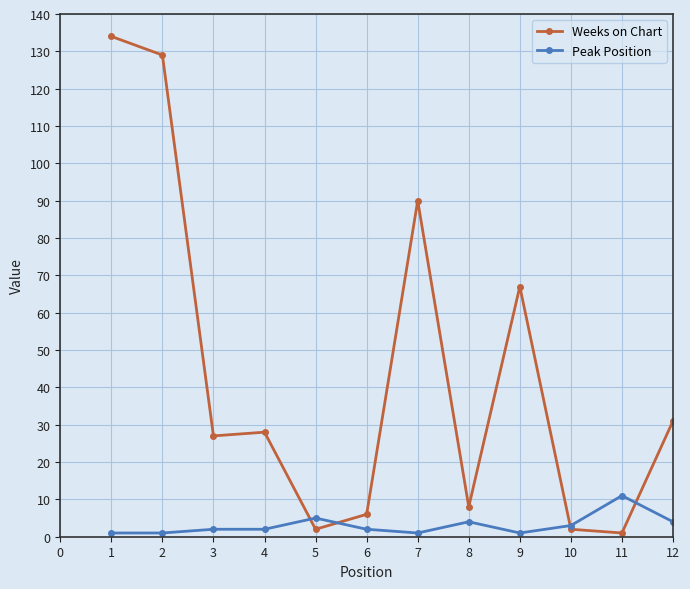

Reading left to right, extract all data points from this chart.

Weeks on Chart: 134	129	27	28	2	6	90	8	67	2	1	31
Peak Position: 1	1	2	2	5	2	1	4	1	3	11	4